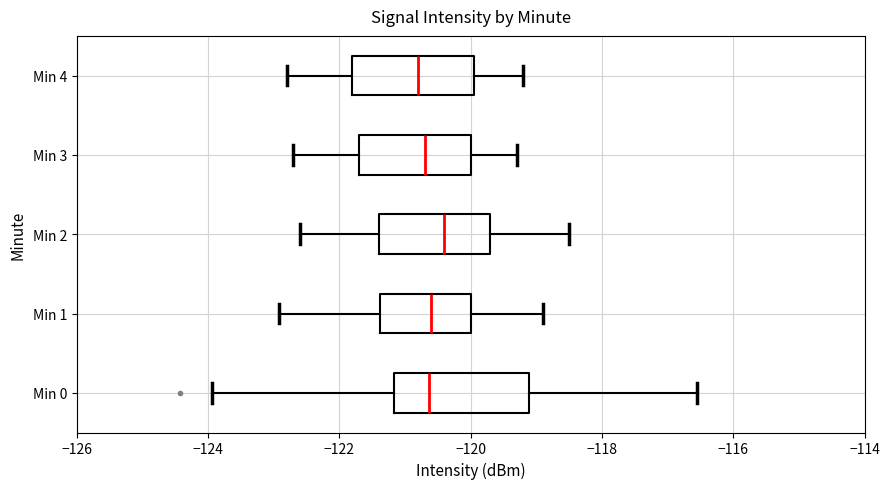

Reading bottom to top, transcribe this box plot: for each box, give where its median line is, the range the box spans, and where its two whiskers end, as read against the x-axis. The values are not printed on the chart, so give them approximately, as read against the axis.

Min 0: median -120.6, box -121.2 to -119.2, whiskers -124.0 to -116.6
Min 1: median -120.6, box -121.4 to -120.0, whiskers -123.0 to -118.8
Min 2: median -120.4, box -121.4 to -119.6, whiskers -122.6 to -118.4
Min 3: median -120.6, box -121.6 to -120.0, whiskers -122.6 to -119.2
Min 4: median -120.8, box -121.8 to -120.0, whiskers -122.8 to -119.2